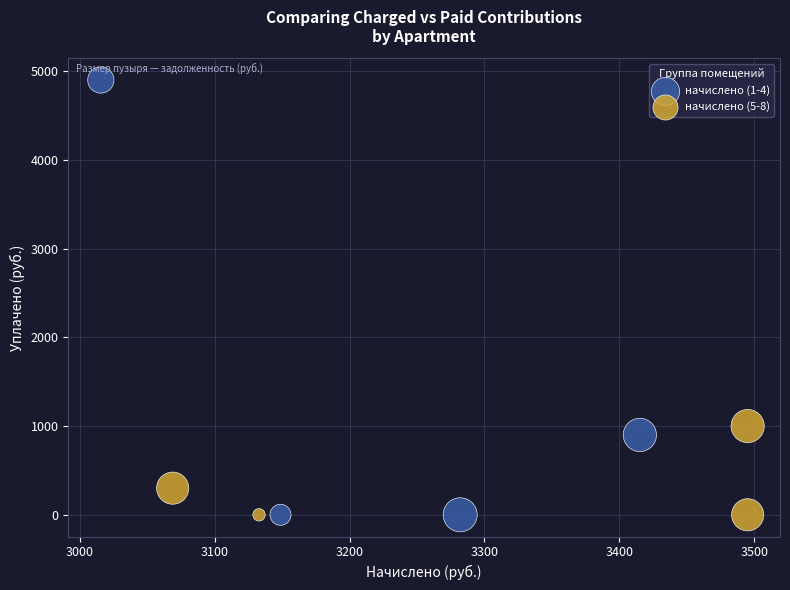

Which series contains the highest Y value?

начислено (1-4)